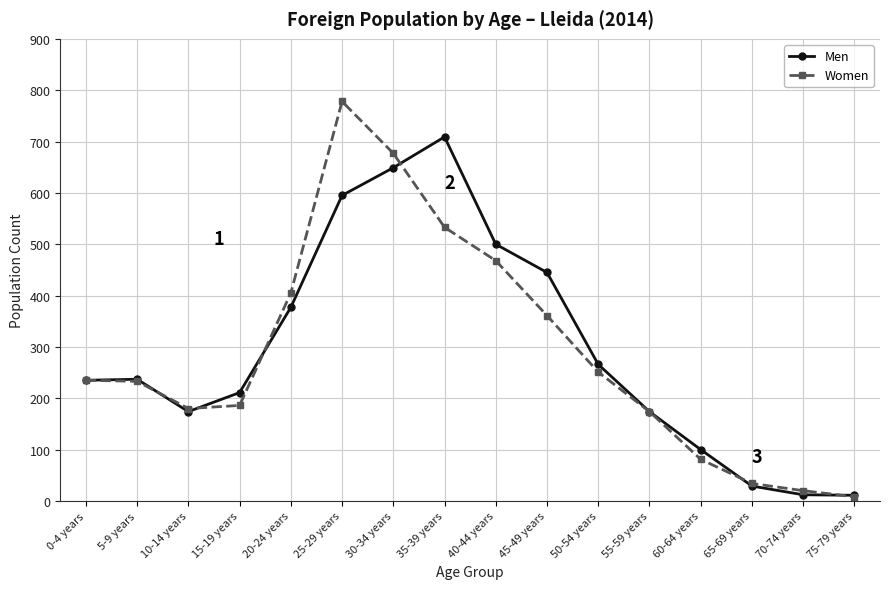

What is the highest value of the Men series?

709